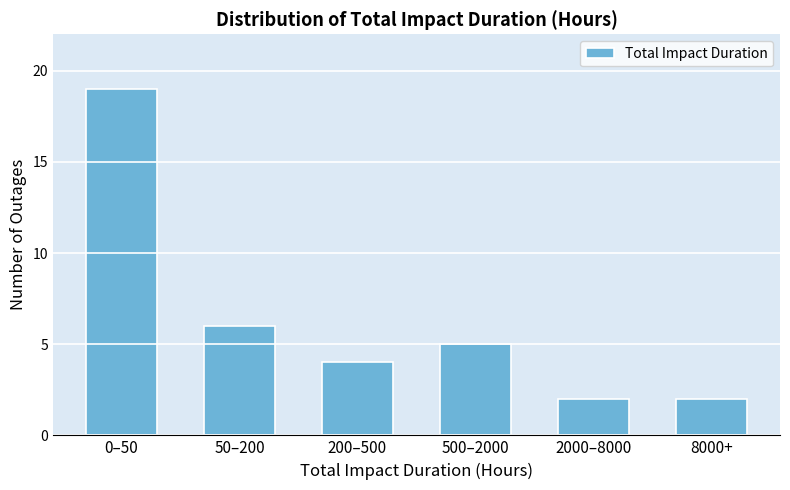

Reading left to right, transcribe all the data shown in this chart.

19	6	4	5	2	2